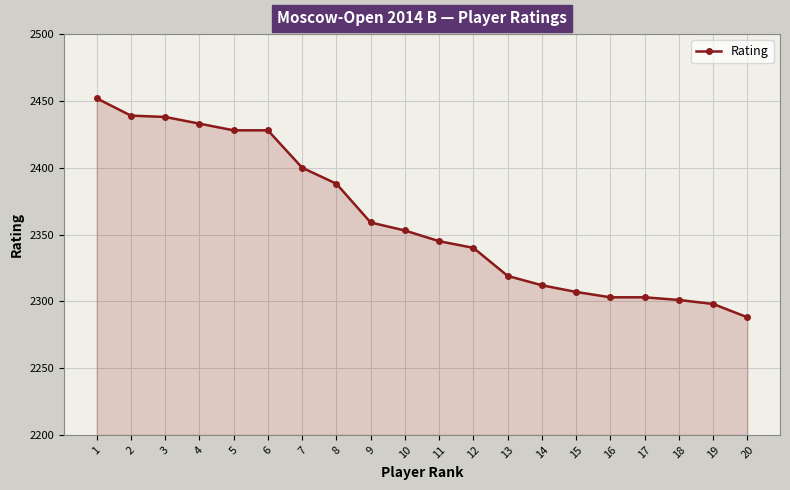

What is the change in value from 10 to 12?

-13